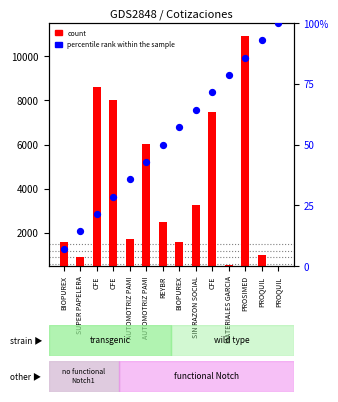

Which series has the largest total across all categories?

count